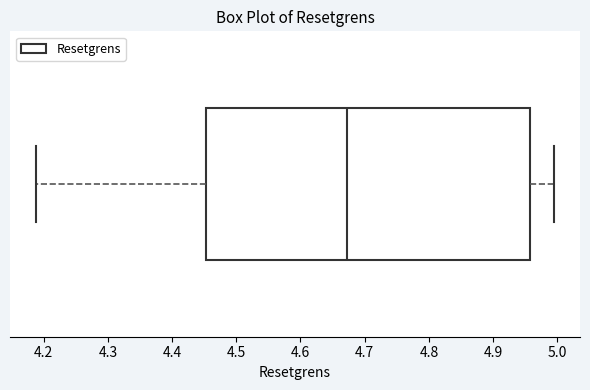

Transcribe this box plot: give where the median line is, the range the box spans, and where the two whiskers end, as read against the x-axis. The values are not printed on the chart, so give them approximately, as read against the axis.

median 4.67, box 4.45 to 4.96, whiskers 4.19 to 5.00